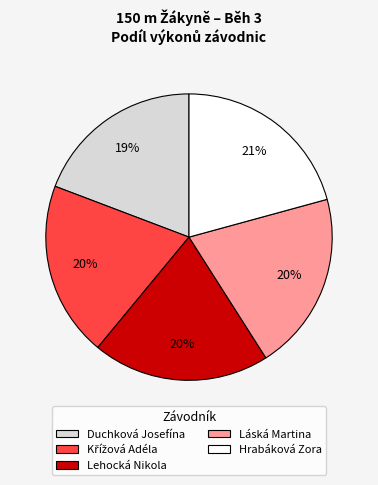

Which category has the smallest portion of the pie?

Duchková Josefína